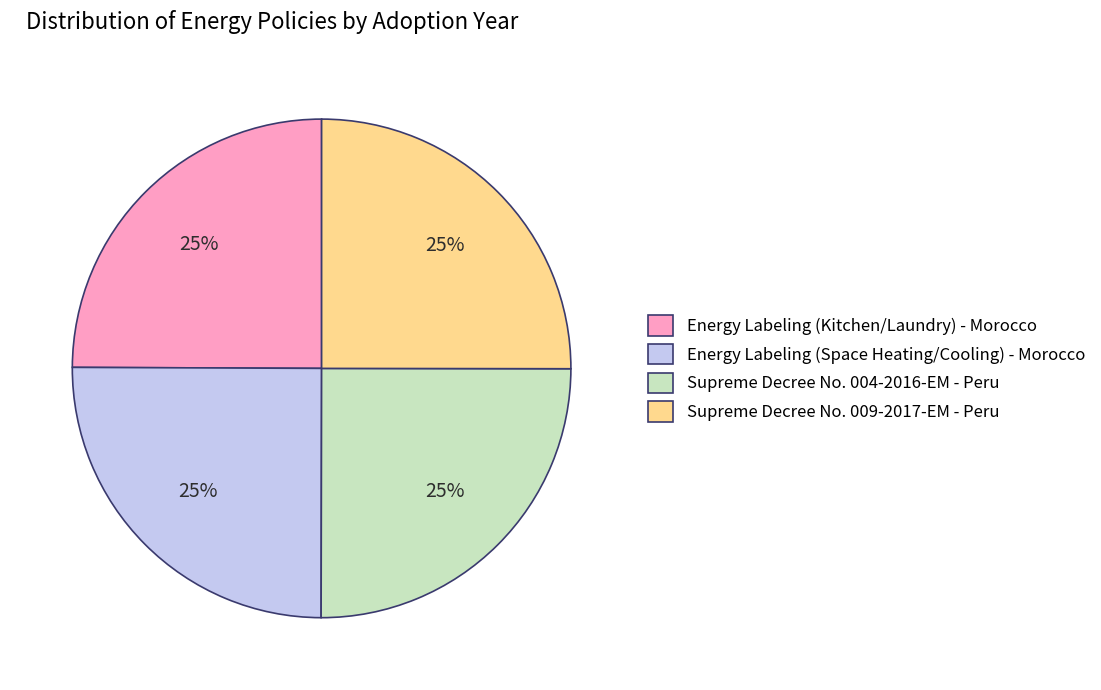

To the nearest percent, what portion does Supreme Decree No. 009-2017-EM - Peru represent?

25%